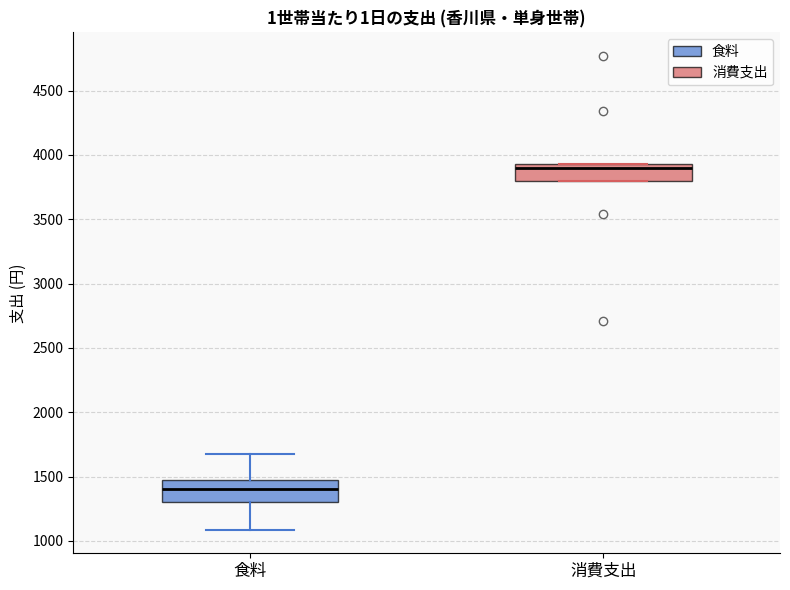

Reading left to right, read every box against the y-axis: the position of its median line, the range the box covers, and the ends of its whiskers. The values are not printed on the chart, so give them approximately, as read against the axis.

食料: median 1400, box 1300 to 1450, whiskers 1100 to 1650
消費支出: median 3900, box 3800 to 3950, whiskers 3800 to 3950